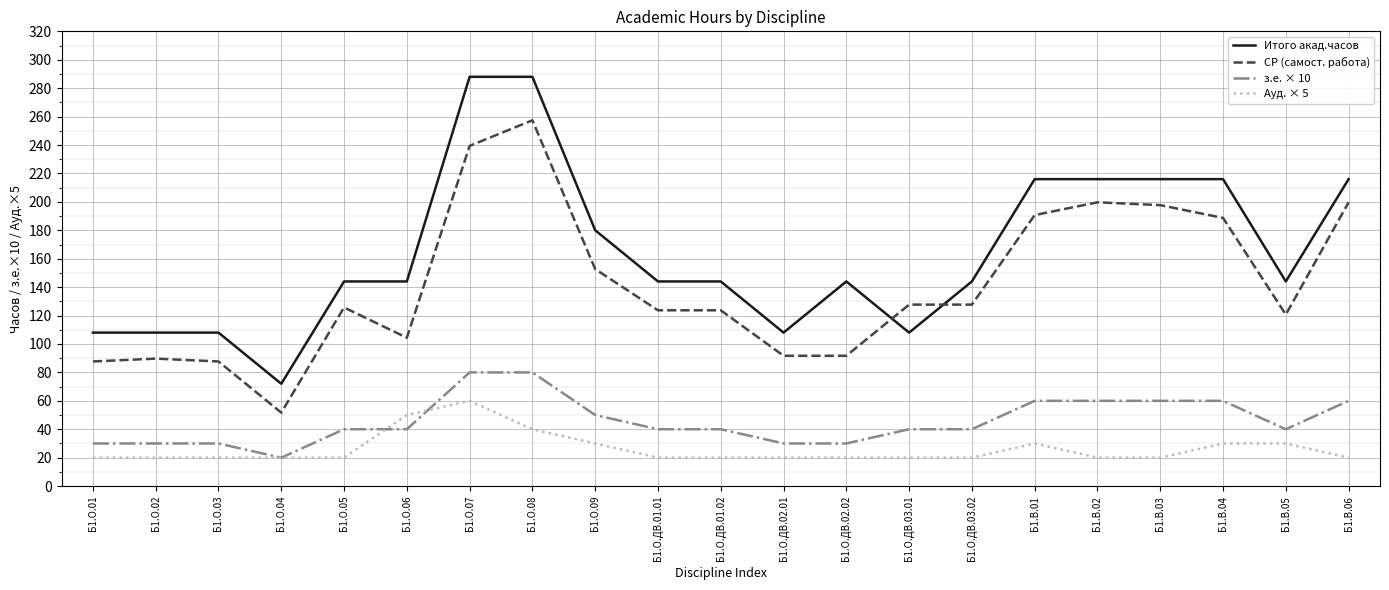

The value of з.е. × 10 at Б1.О.05 is 19.3. True or false?

False